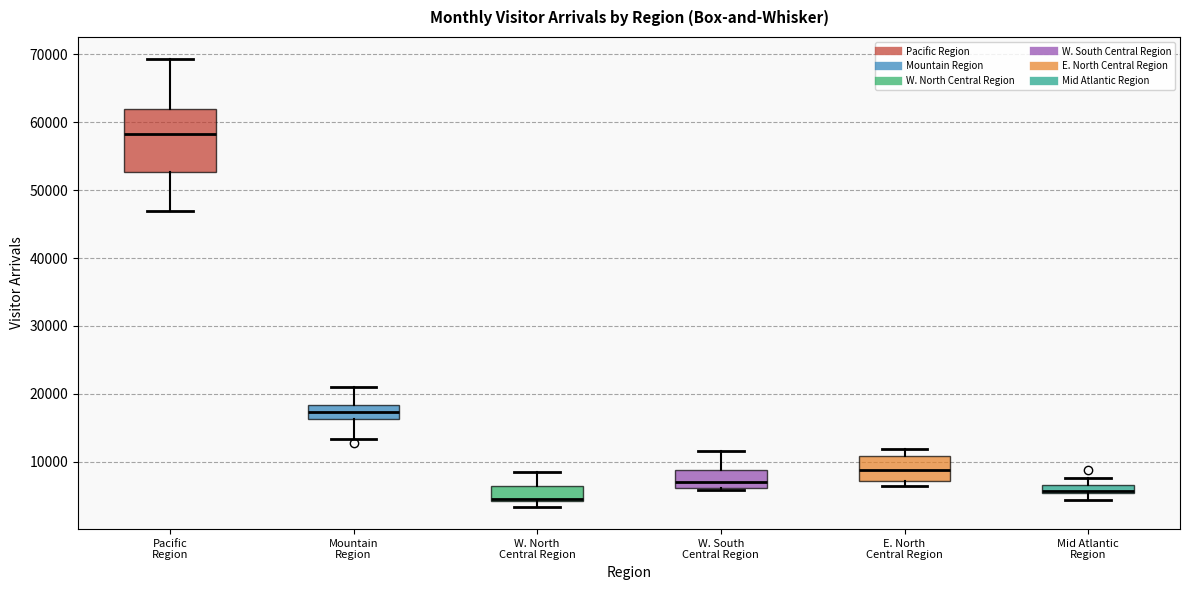

Where is the upper edge of the box for Mountain Region on the y-axis? The values are not printed on the chart, so give them approximately, as read against the axis.

18000